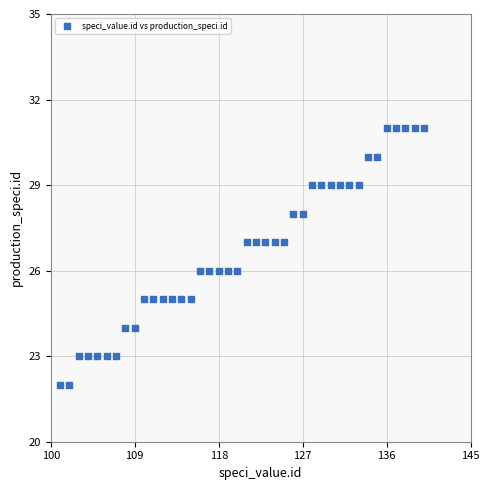

What is the range of X values (max minus min)?

39